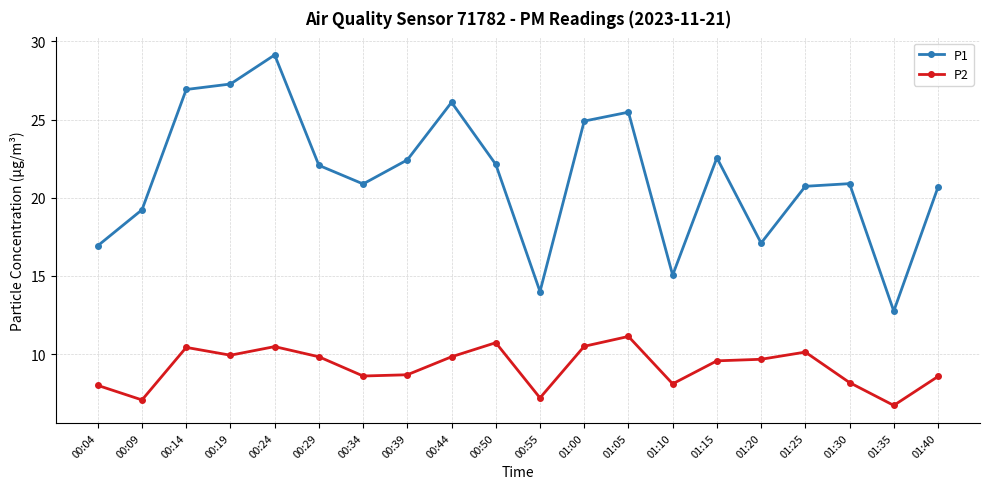

What are all the series names shown in the legend?

P1, P2